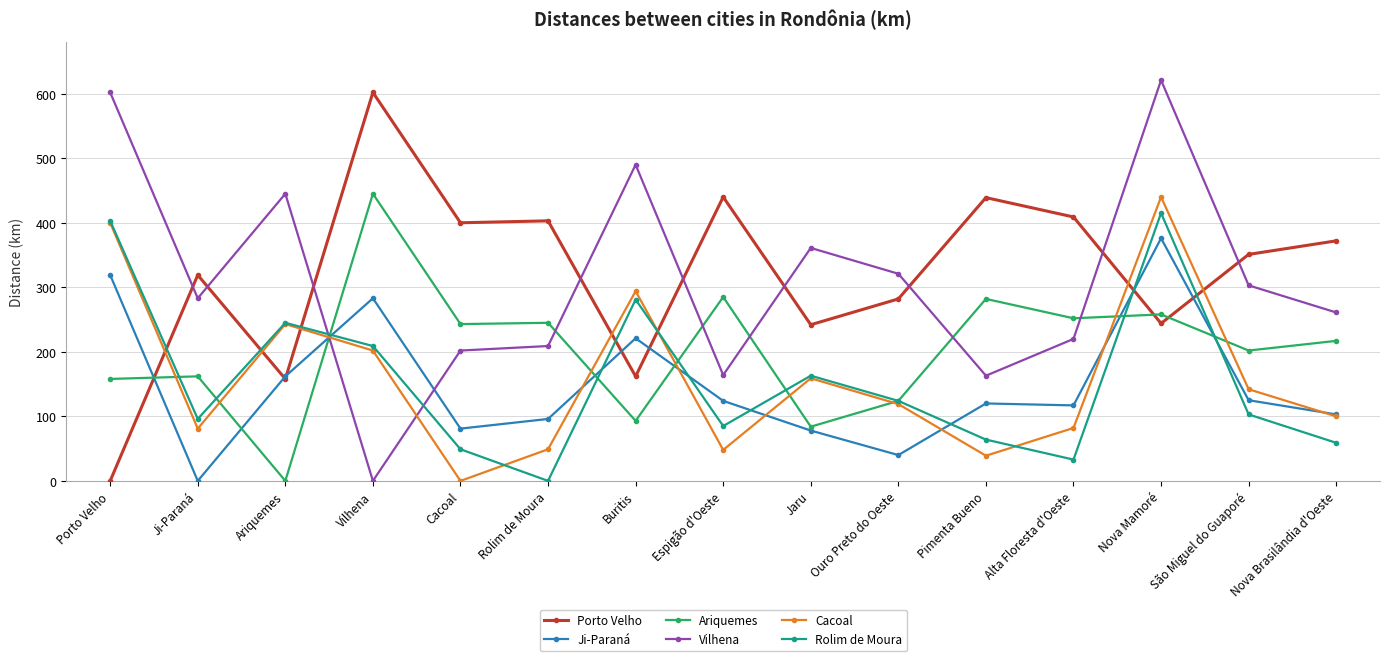

What is the difference between the highest and lowest values at Ouro Preto do Oeste?

281